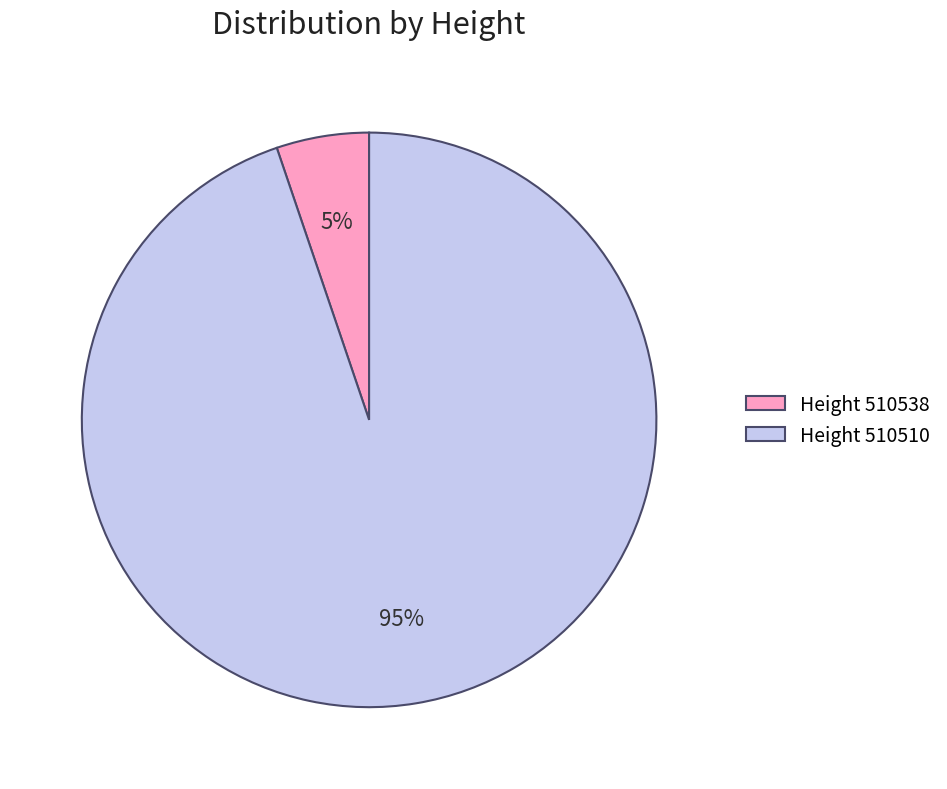

How many segments does this pie chart have?

2